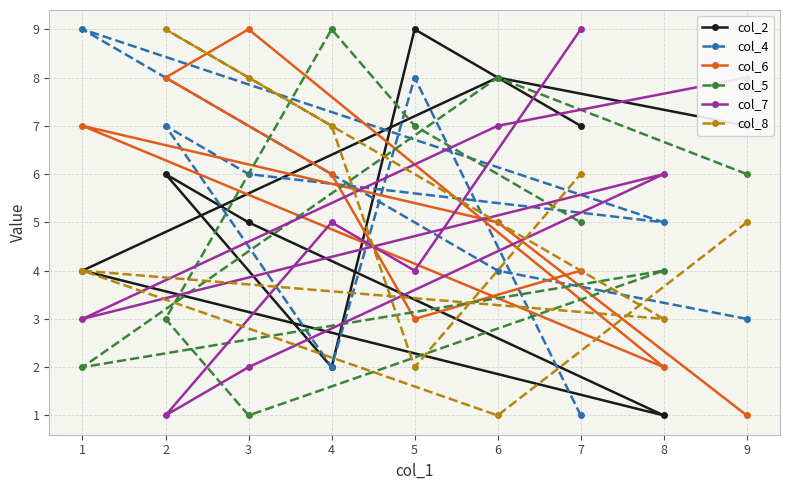

The value of col_7 at 1 is 4. True or false?

False